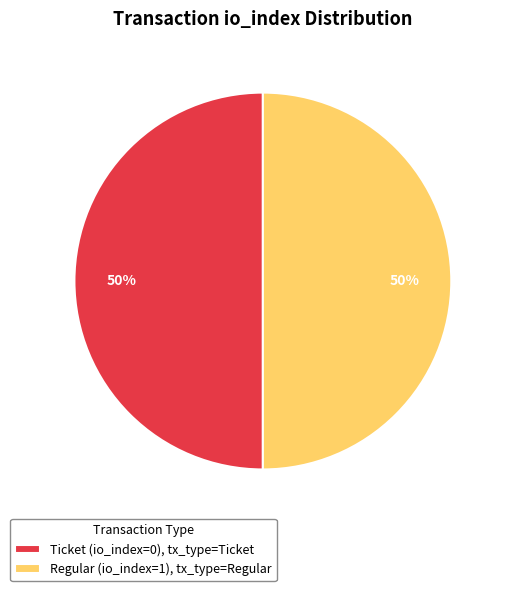

Is the sum of Regular (io_index=1), tx_type=Regular and Ticket (io_index=0), tx_type=Ticket greater than half?

Yes